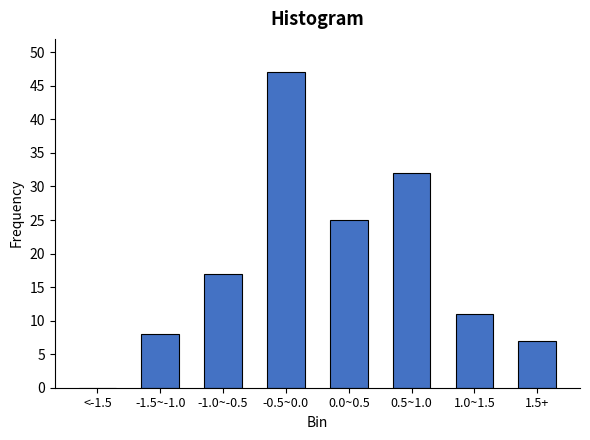

Reading left to right, extract all data points from this chart.

<-1.5=0	-1.5~-1.0=8	-1.0~-0.5=17	-0.5~0.0=47	0.0~0.5=25	0.5~1.0=32	1.0~1.5=11	1.5+=7